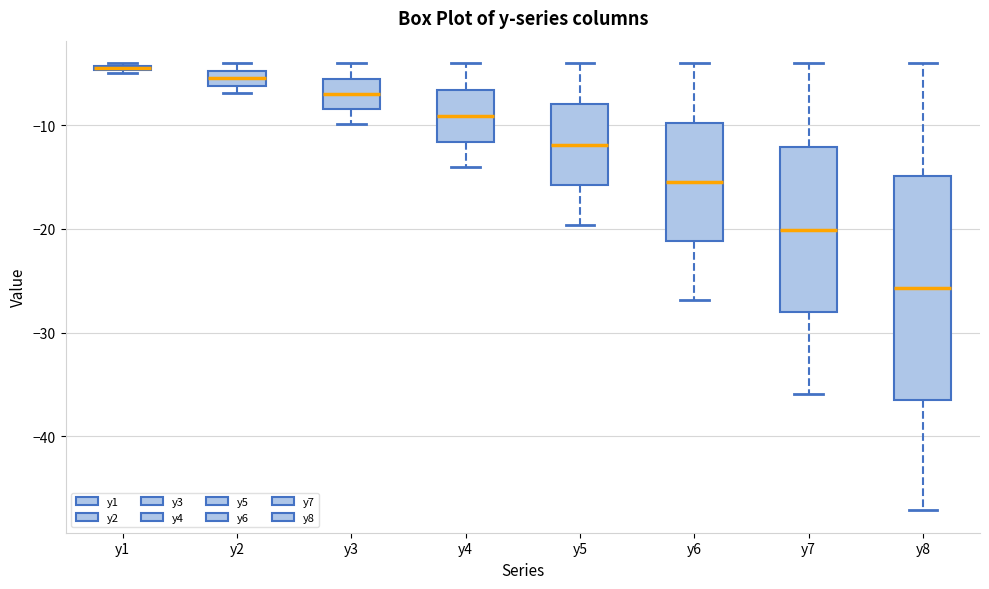

Which box's median line is the lowest?

y8